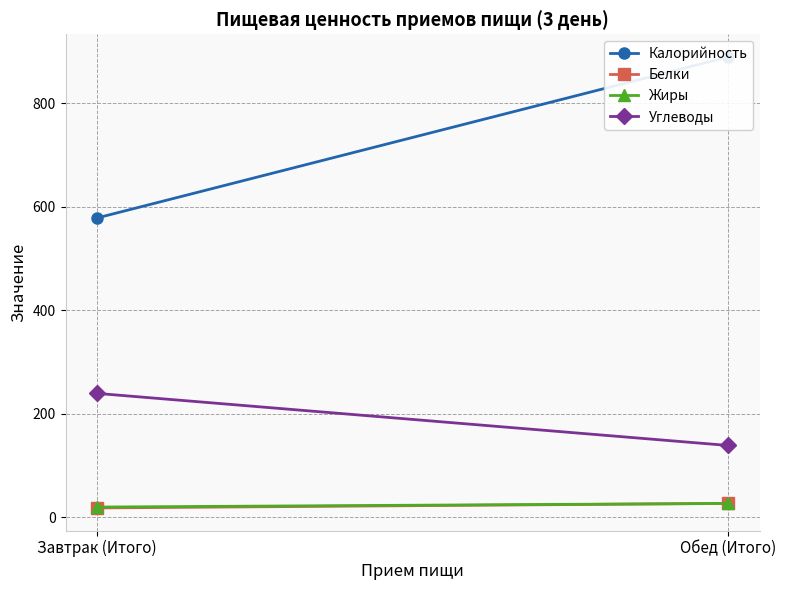

At which label is Углеводы closest to 189?

Обед (Итого)